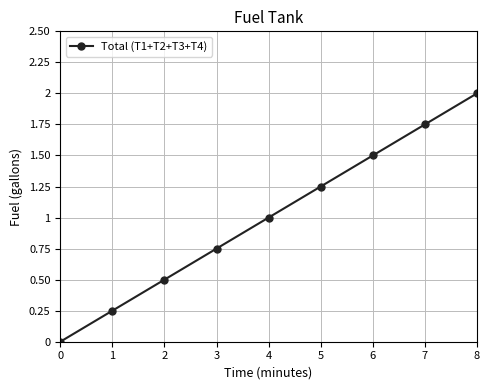

What is the difference between the maximum and minimum values?

2.0